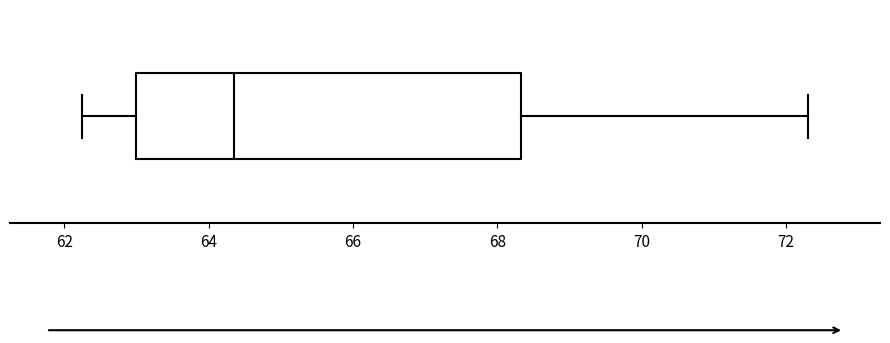

Transcribe this box plot: give where the median line is, the range the box spans, and where the two whiskers end, as read against the x-axis. The values are not printed on the chart, so give them approximately, as read against the axis.

median 64.4, box 63.0 to 68.4, whiskers 62.2 to 72.4